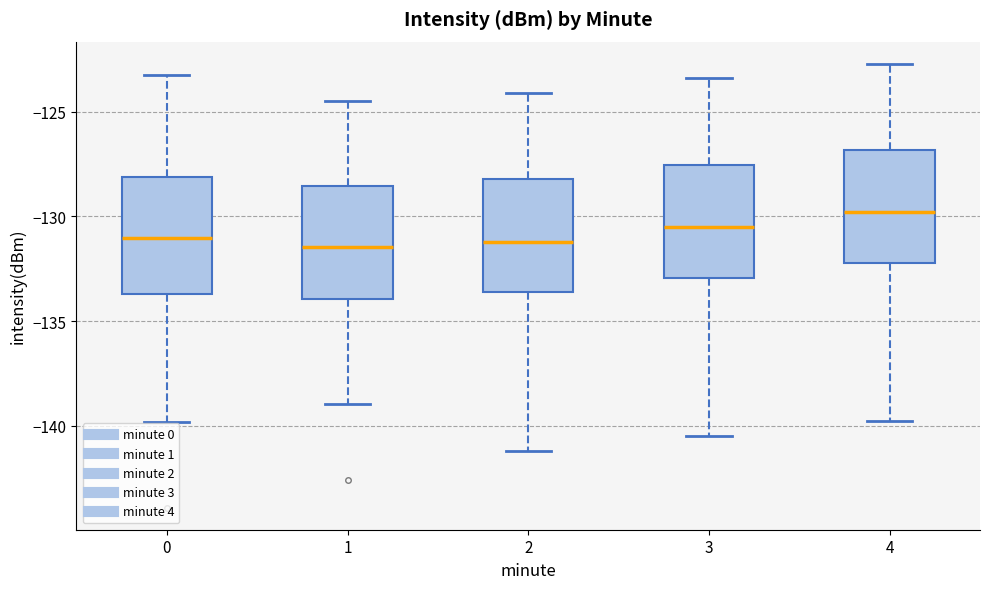

Reading left to right, read every box against the y-axis: the position of its median line, the range the box covers, and the ends of its whiskers. The values are not printed on the chart, so give them approximately, as read against the axis.

0: median -131.0, box -133.5 to -128.0, whiskers -140.0 to -123.0
1: median -131.5, box -134.0 to -128.5, whiskers -139.0 to -124.5
2: median -131.0, box -133.5 to -128.0, whiskers -141.0 to -124.0
3: median -130.5, box -133.0 to -127.5, whiskers -140.5 to -123.5
4: median -130.0, box -132.0 to -127.0, whiskers -140.0 to -122.5